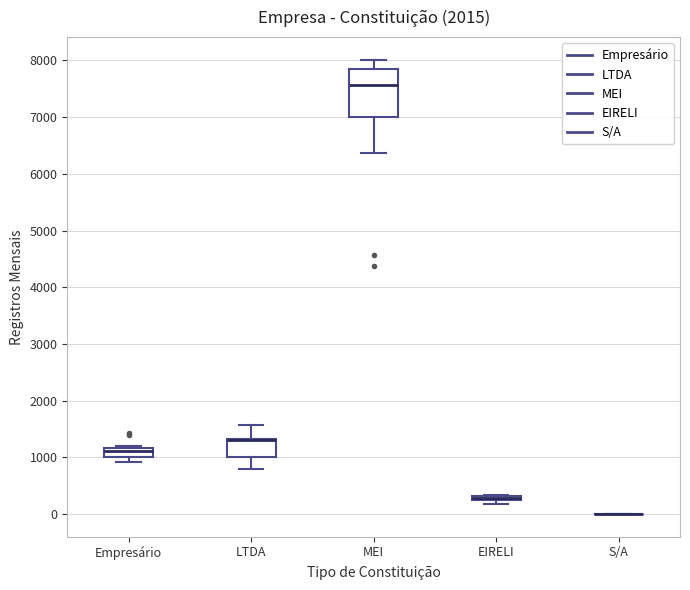

Comparing the boxes themselves (not the whiskers), which one is the tallest?

MEI